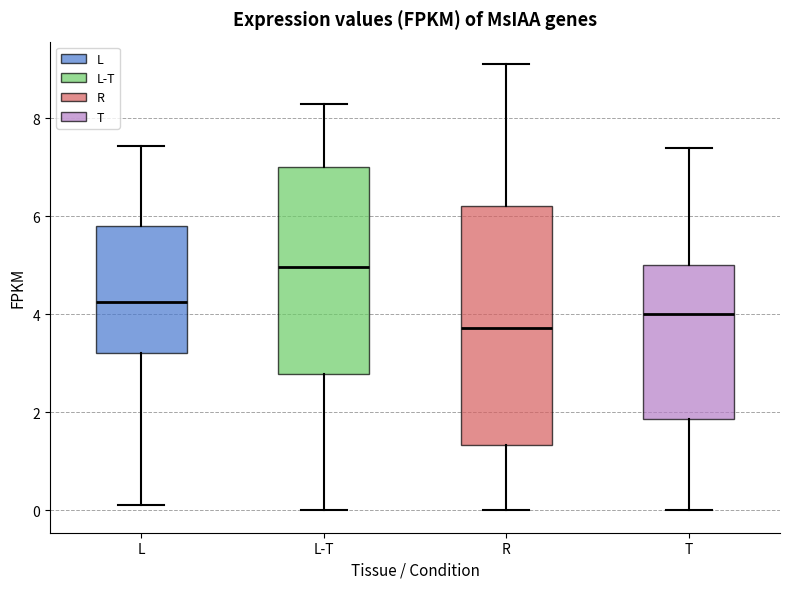

Reading left to right, transcribe this box plot: for each box, give where its median line is, the range the box spans, and where its two whiskers end, as read against the y-axis. The values are not printed on the chart, so give them approximately, as read against the axis.

L: median 4.2, box 3.2 to 5.8, whiskers 0.2 to 7.4
L-T: median 5.0, box 2.8 to 7.0, whiskers 0.0 to 8.2
R: median 3.8, box 1.4 to 6.2, whiskers 0.0 to 9.2
T: median 4.0, box 1.8 to 5.0, whiskers 0.0 to 7.4